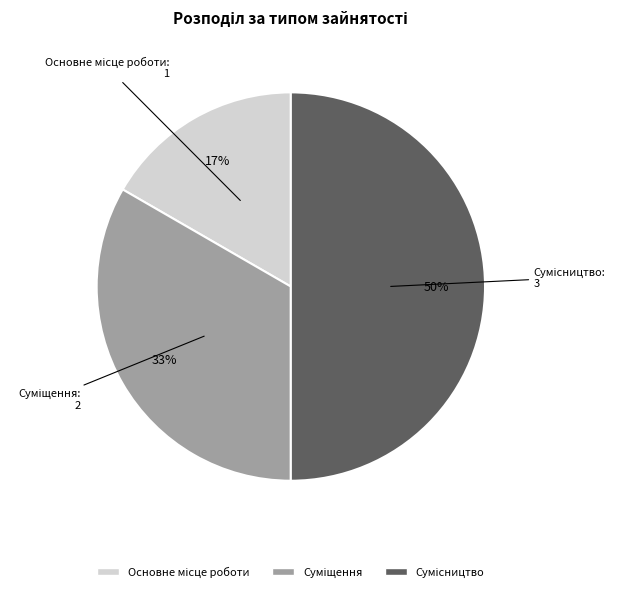

How many segments does this pie chart have?

3